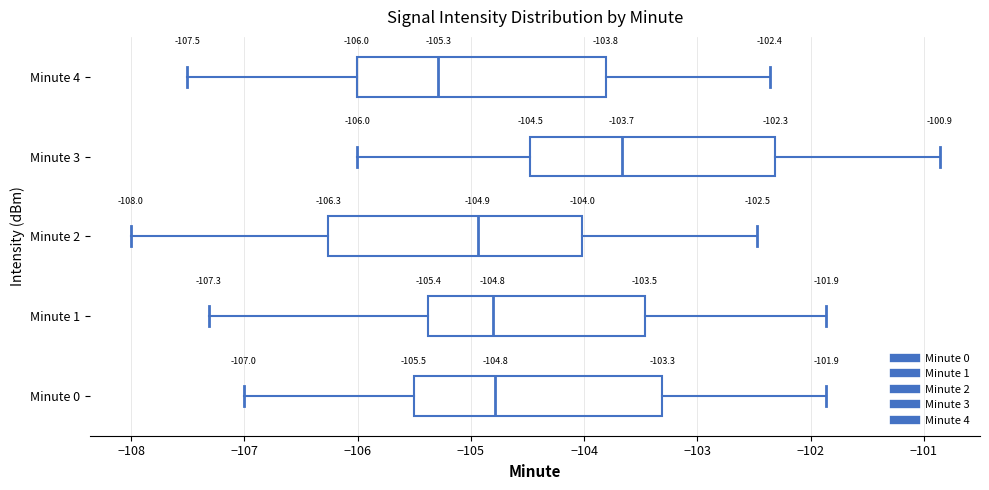

Which box has the furthest to the left median line?

Minute 4